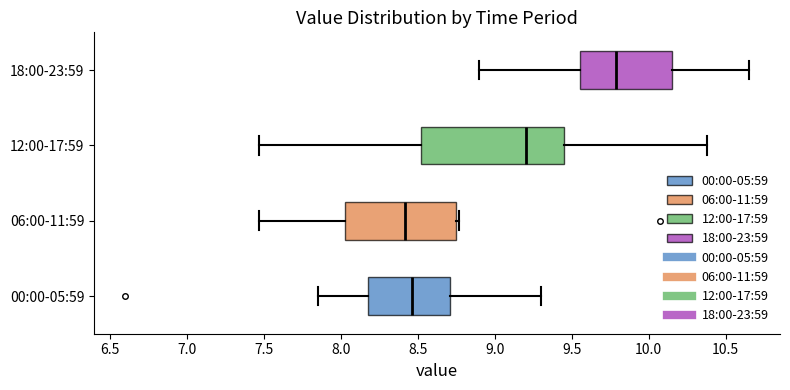

Which box is the widest, from its left edge to its right edge?

12:00-17:59